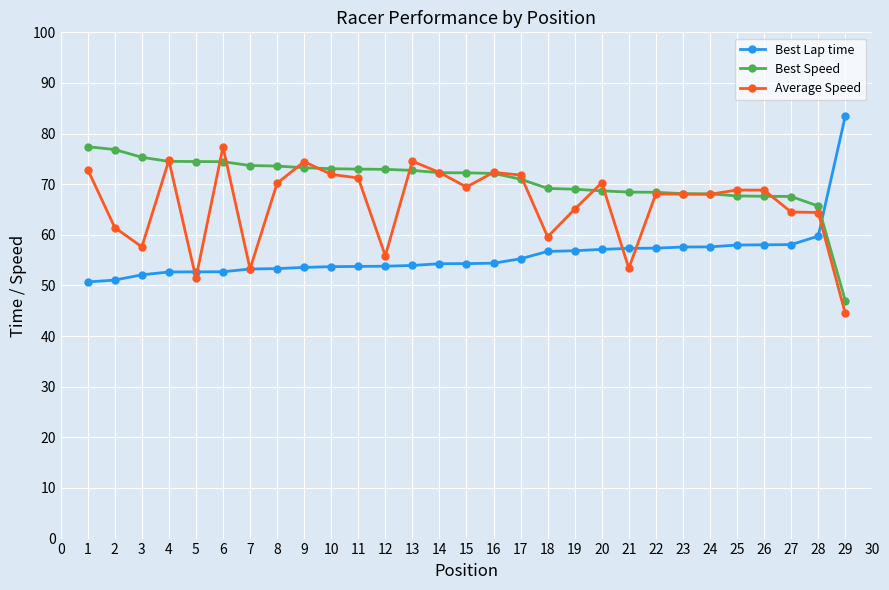

Which category has the lowest value across all series?

29